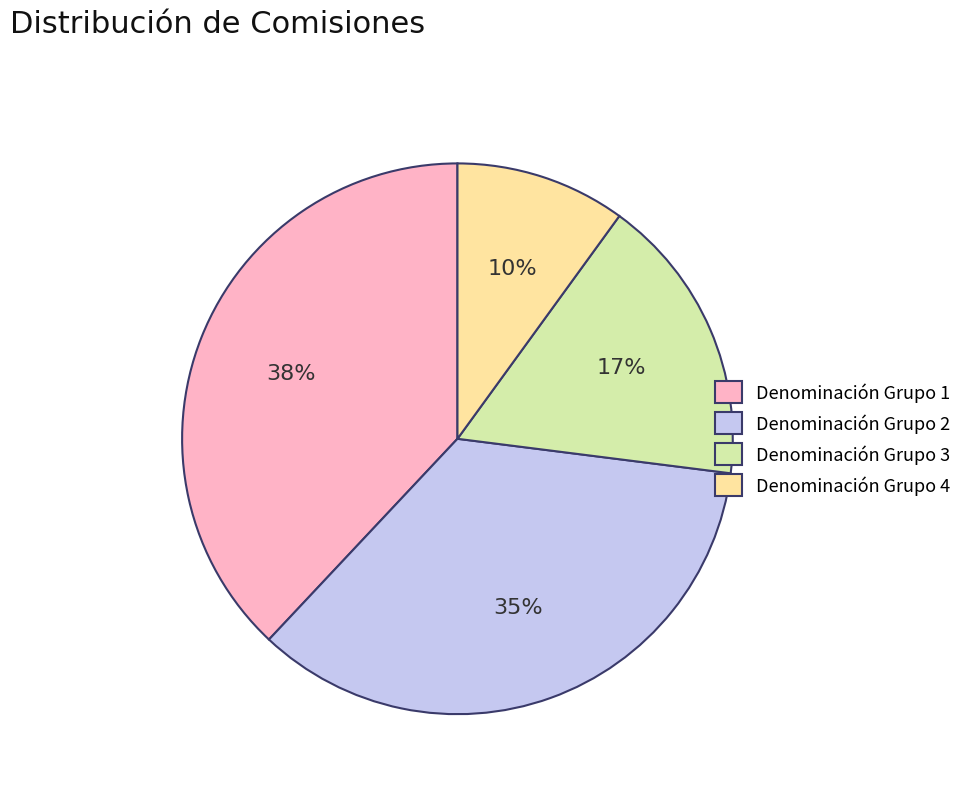

To the nearest percent, what is the combined percentage of Denominación Grupo 3 and Denominación Grupo 4?

27%